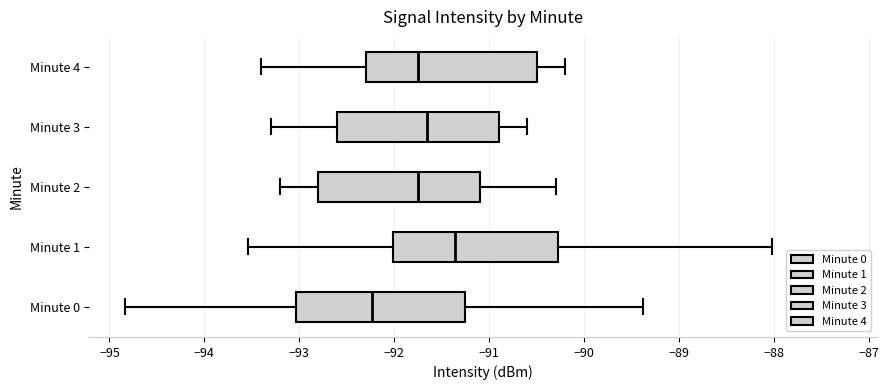

Which box's median line is the furthest to the right?

Minute 1